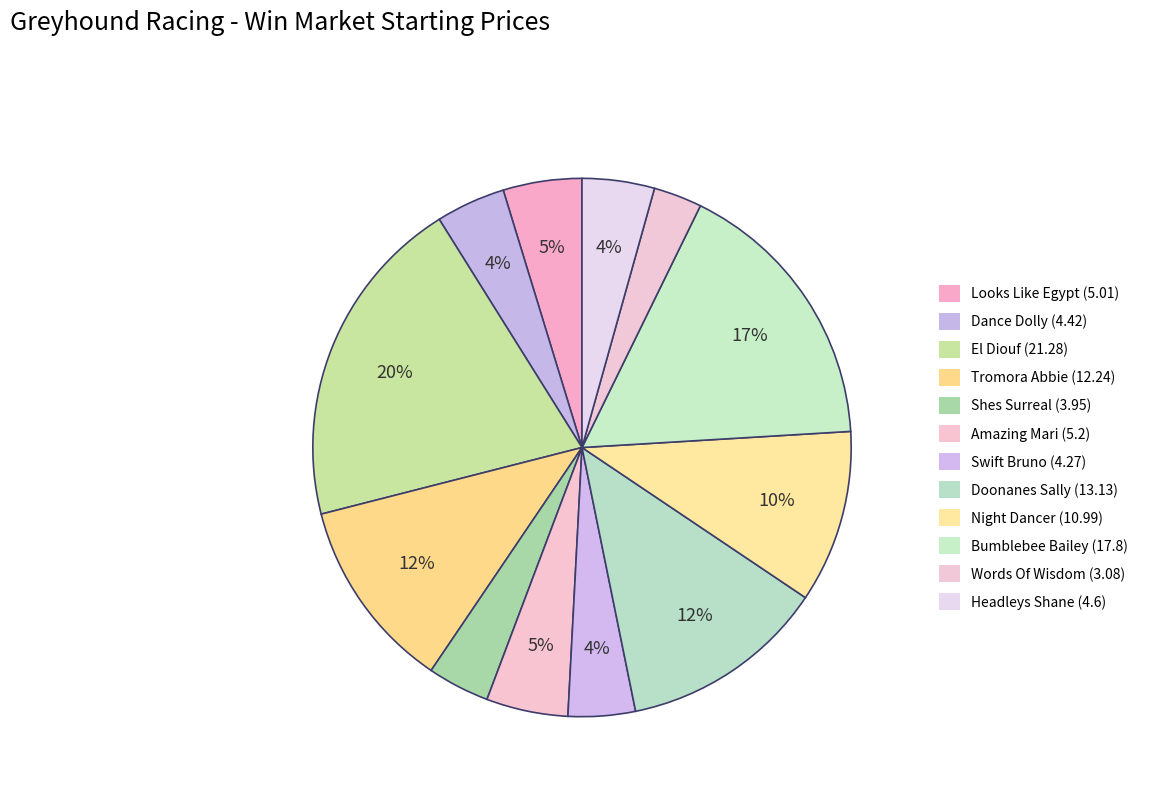

Which slice is the smallest?

Words Of Wisdom (3.08)